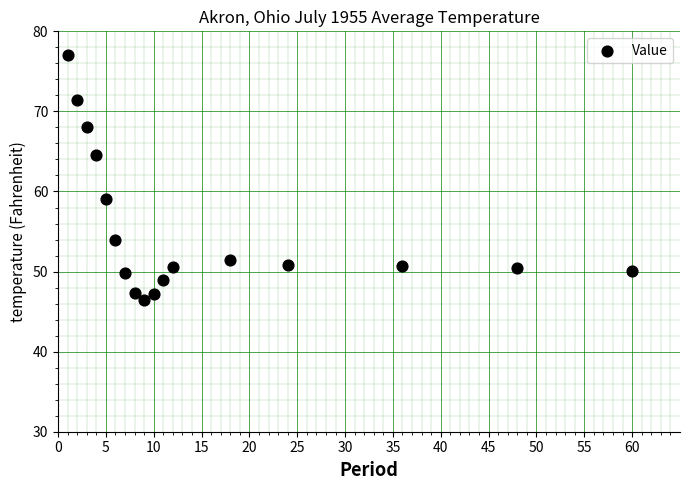

What is the range of Y values (max minus min)?

30.5